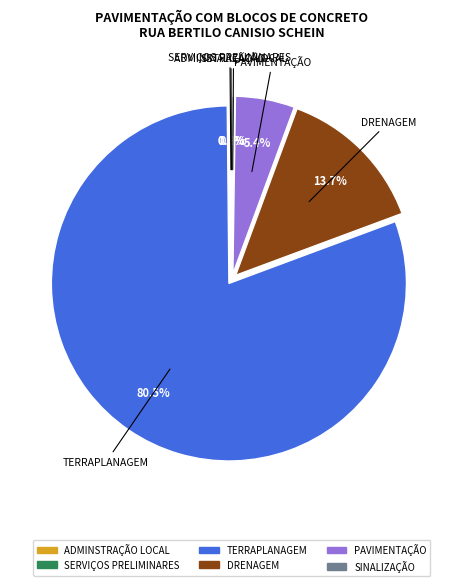

The DRENAGEM slice represents 6% of the pie. True or false?

False